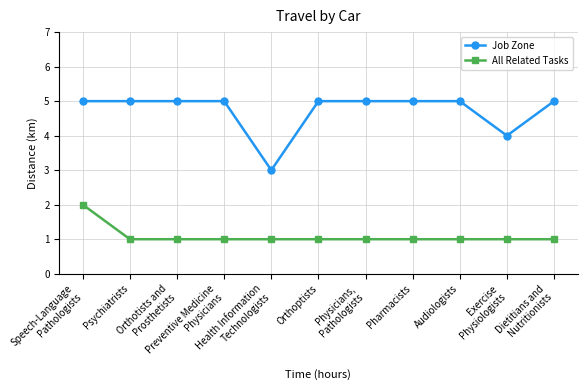

What is the label of the 3rd point from the left?

Orthotists and
Prosthetists